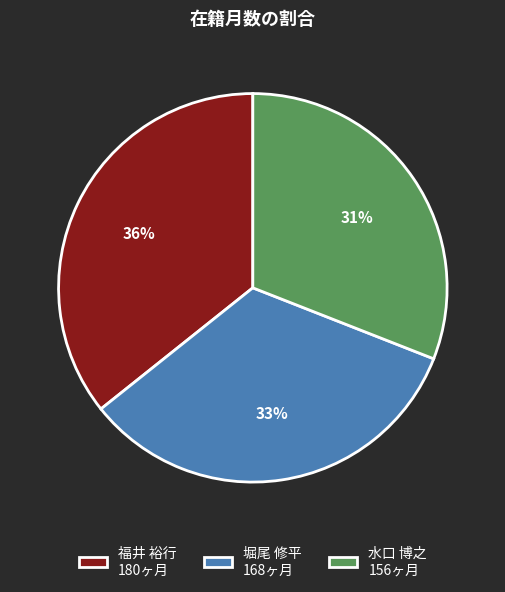

Rank the categories by value from lowest to highest.

水口 博之, 堀尾 修平, 福井 裕行